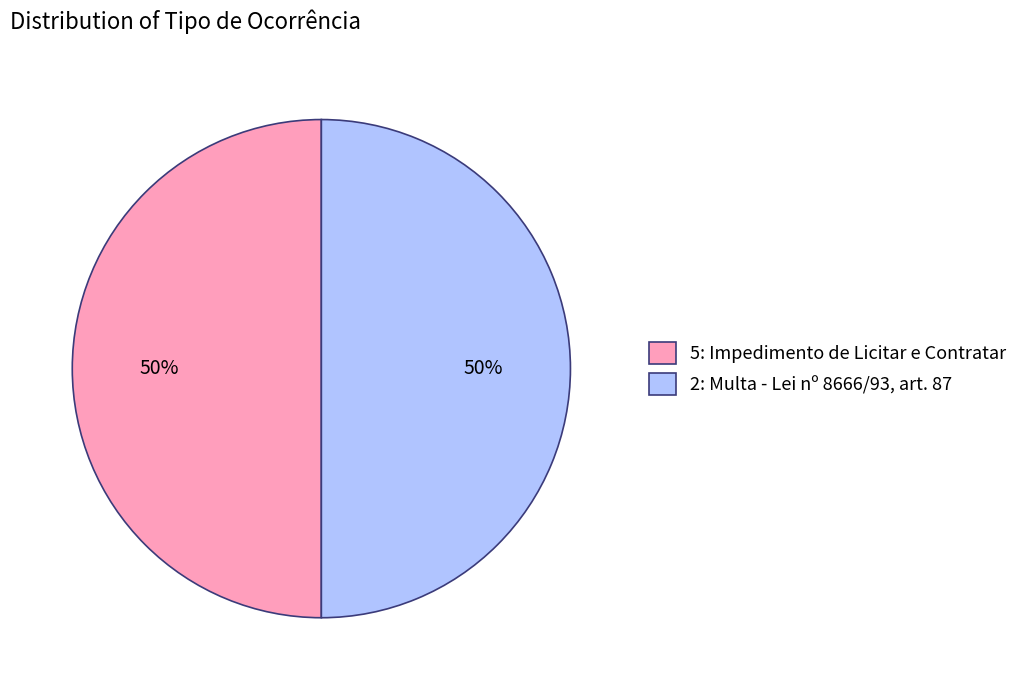

Do 2: Multa - Lei nº 8666/93, art. 87 and 5: Impedimento de Licitar e Contratar together represent more than half of the pie?

Yes